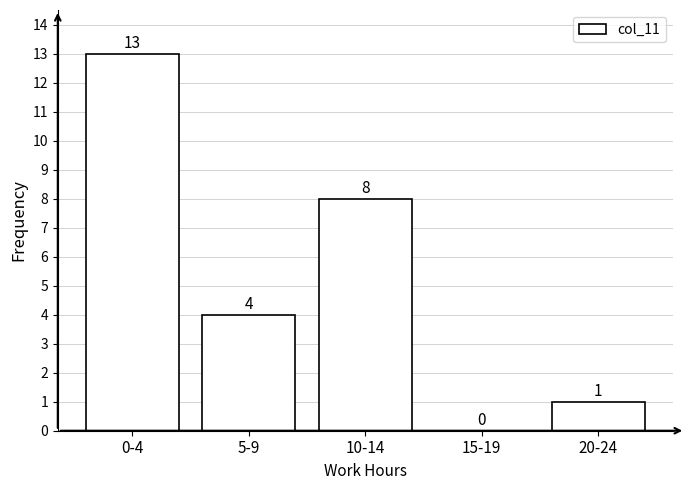

Reading left to right, extract all data points from this chart.

0-4=13	5-9=4	10-14=8	15-19=0	20-24=1